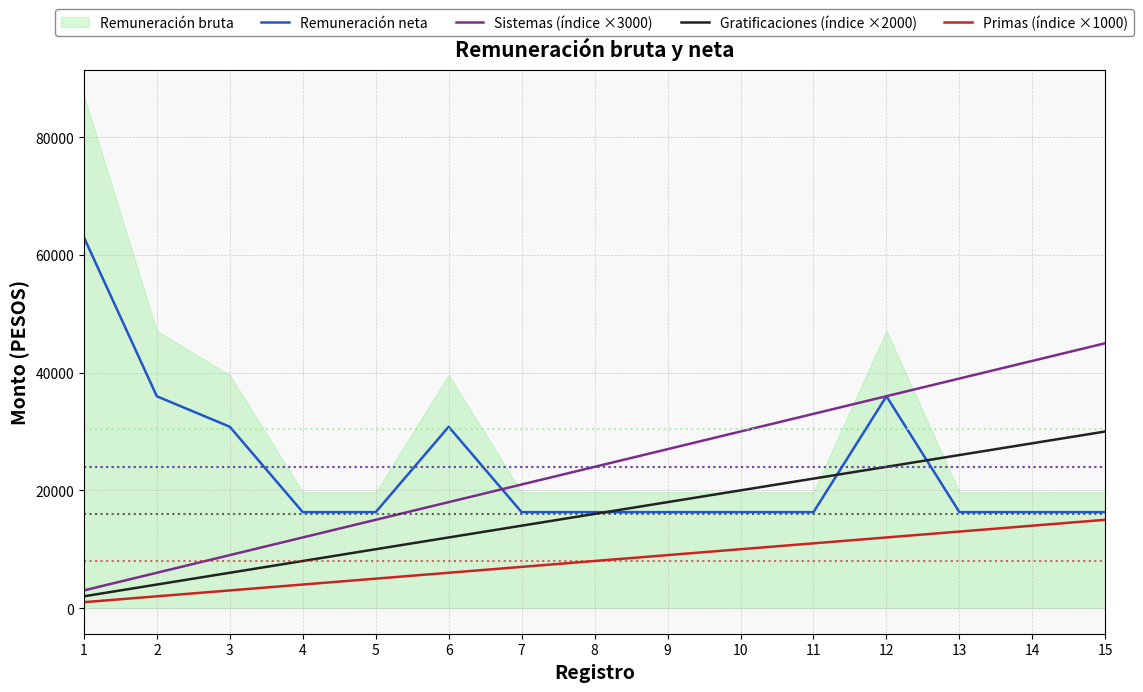

At how many categories does at least one series exceed 58748?

1